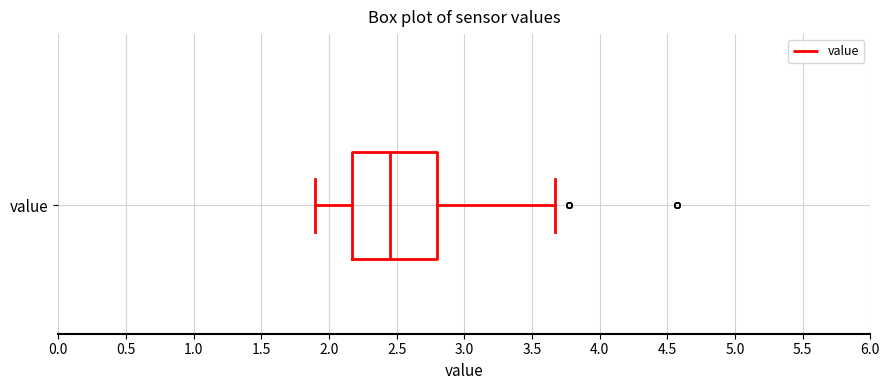

Read this box plot against the x-axis: the position of the median line, the range covered by the box, and the ends of both whiskers. The values are not printed on the chart, so give them approximately, as read against the axis.

median 2.45, box 2.15 to 2.80, whiskers 1.90 to 3.65